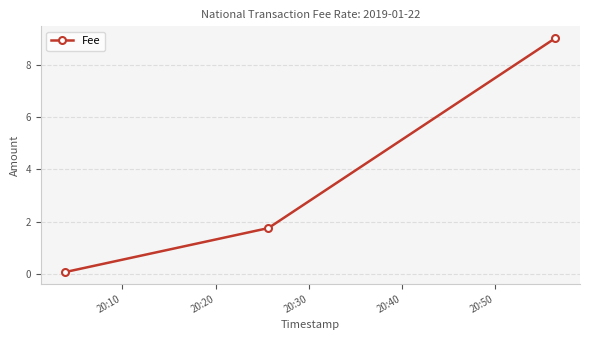

What is the minimum value shown in the chart?

0.1